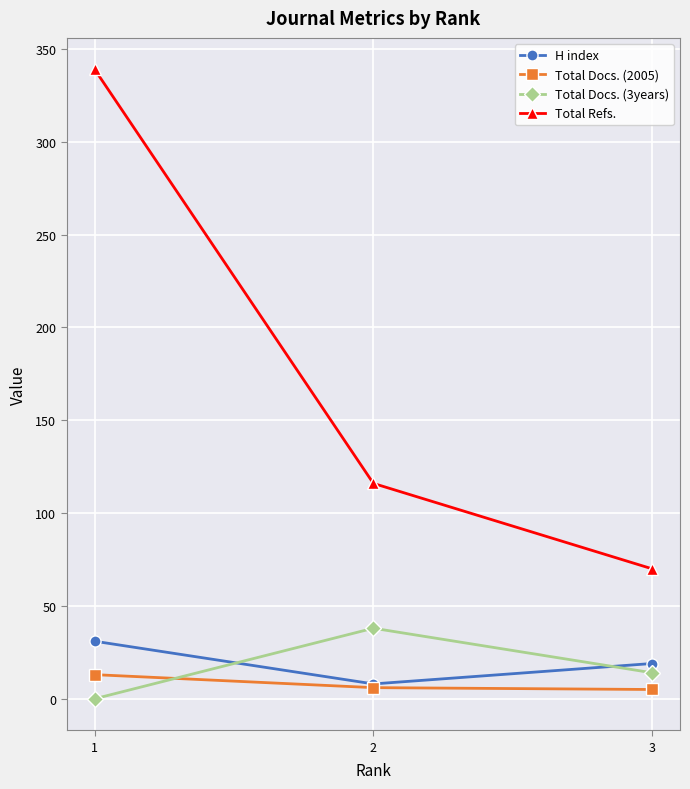

At how many categories does at least one series exceed 110?

2